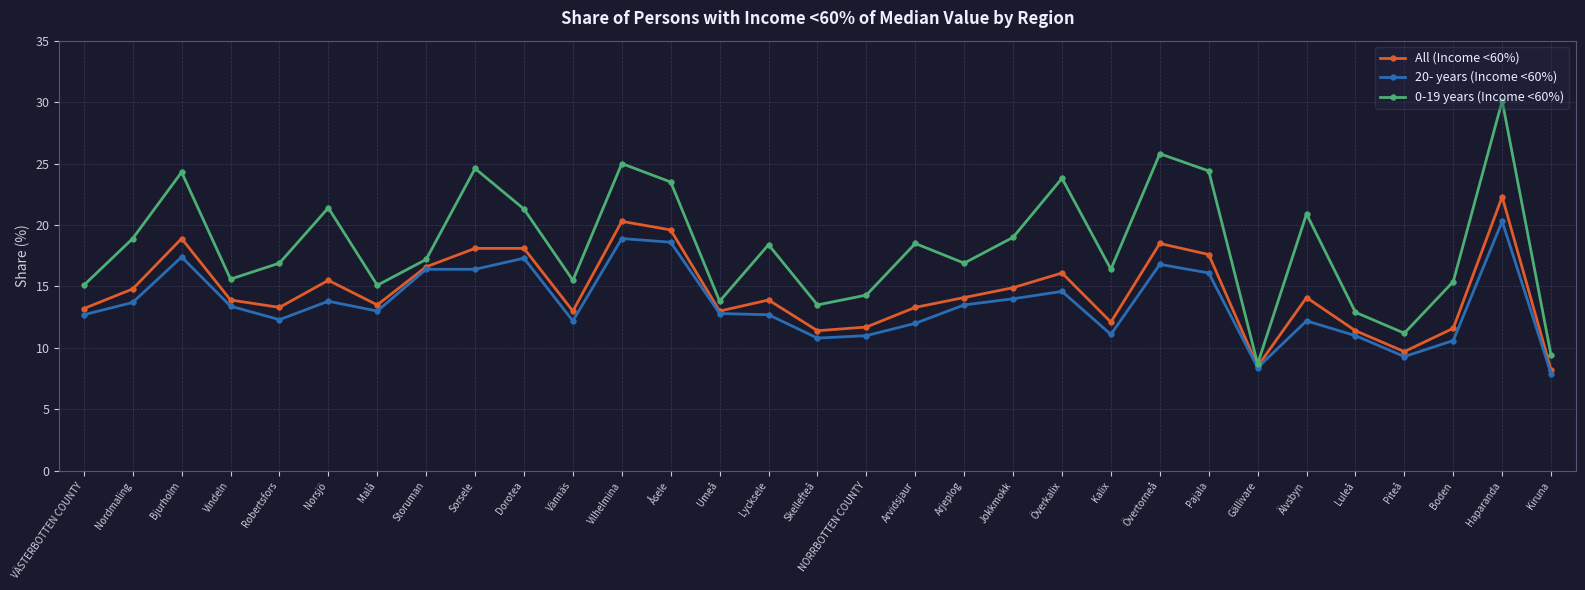

At which label does 20- years (Income <60%) reach its minimum?

Kiruna